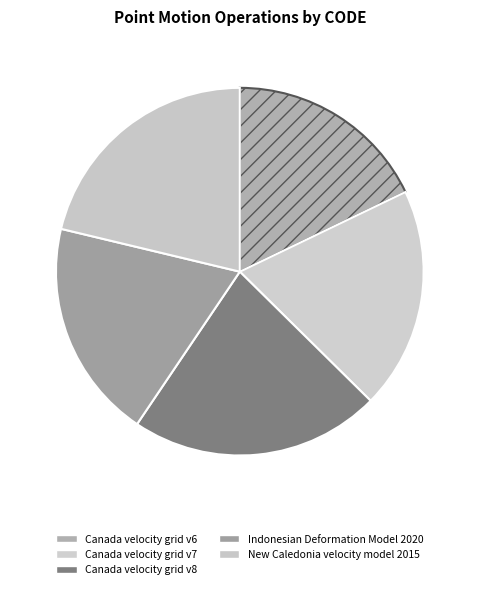

Is there a majority slice in this chart?

No